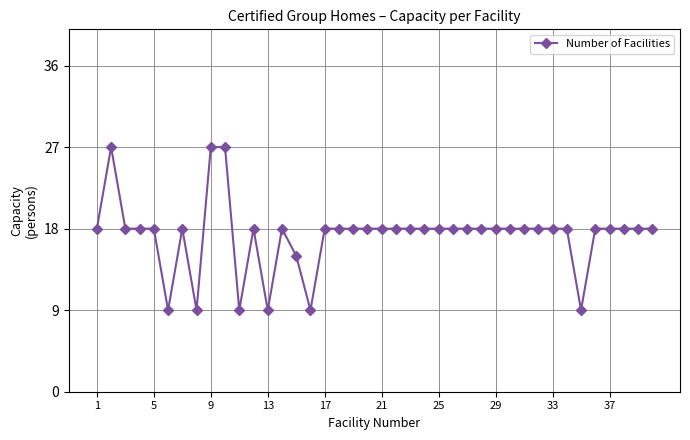

How many lines are shown in the chart?

1